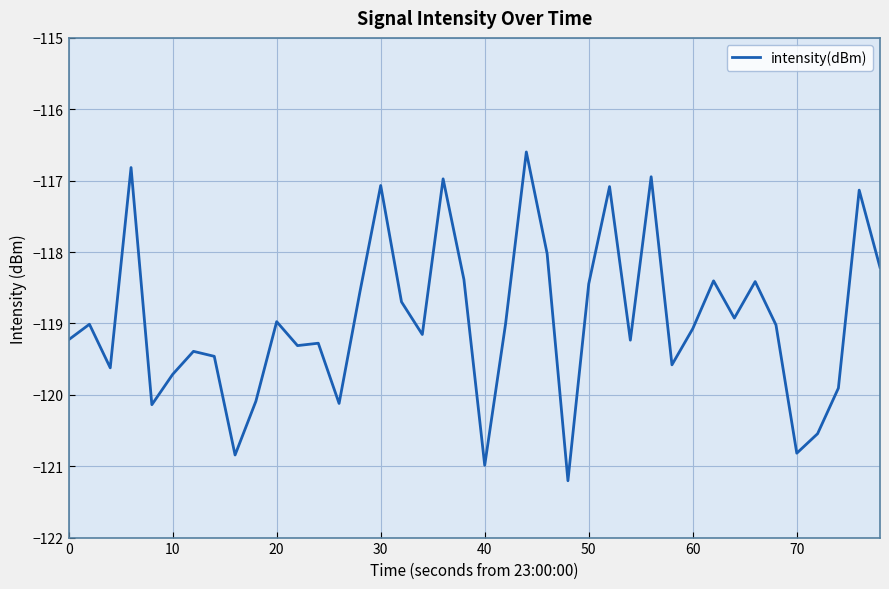

What is the minimum value shown in the chart?

-121.2